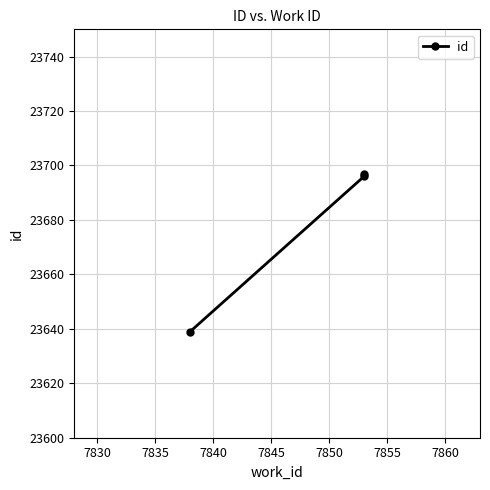

What is the greatest value displayed?

23697